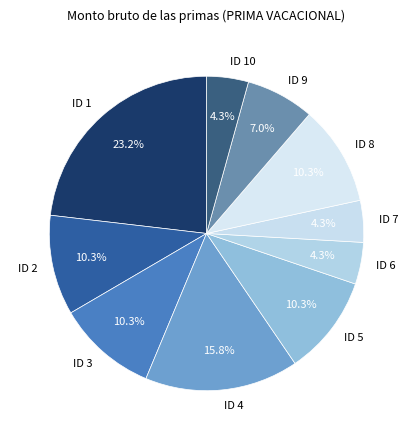

How many segments does this pie chart have?

10